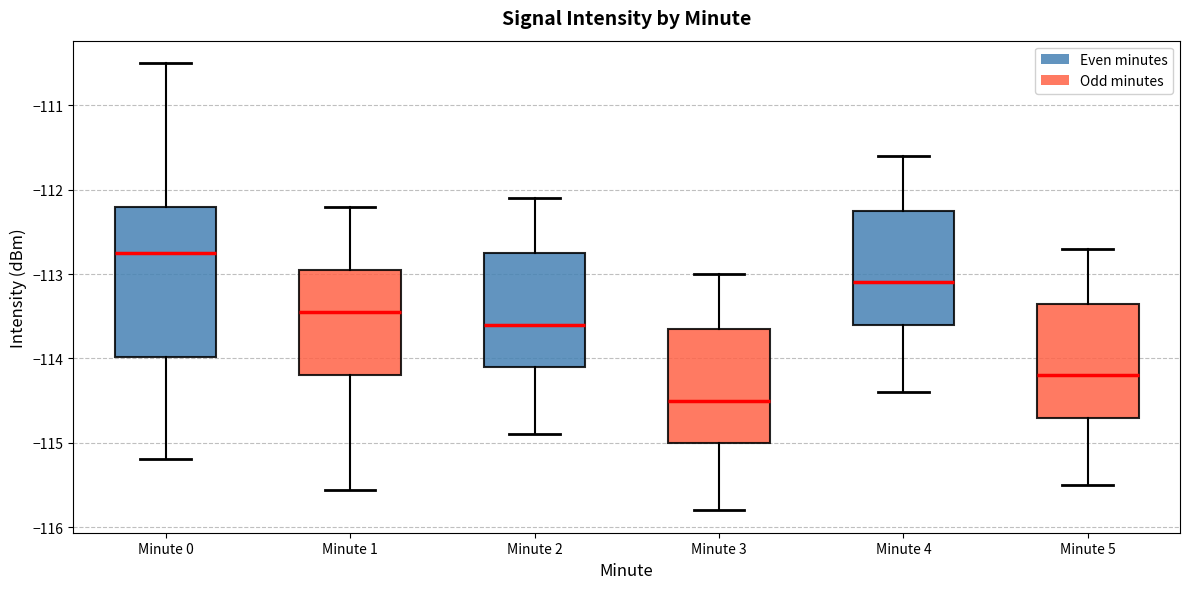

Which box is the tallest, from its lower edge to its upper edge?

Minute 0